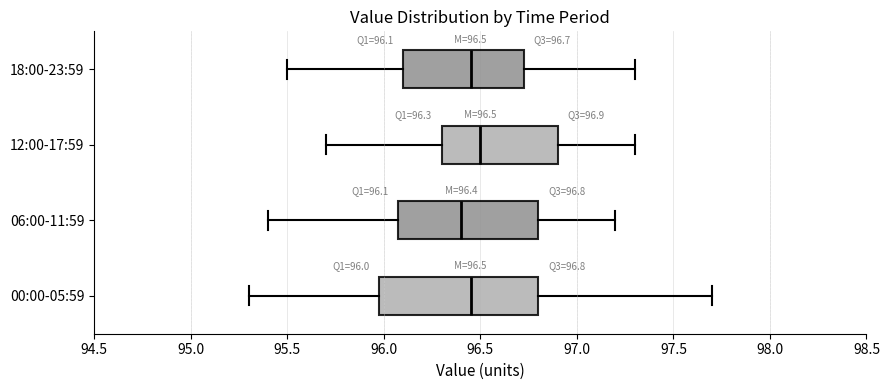

Which box is the widest, from its left edge to its right edge?

00:00-05:59